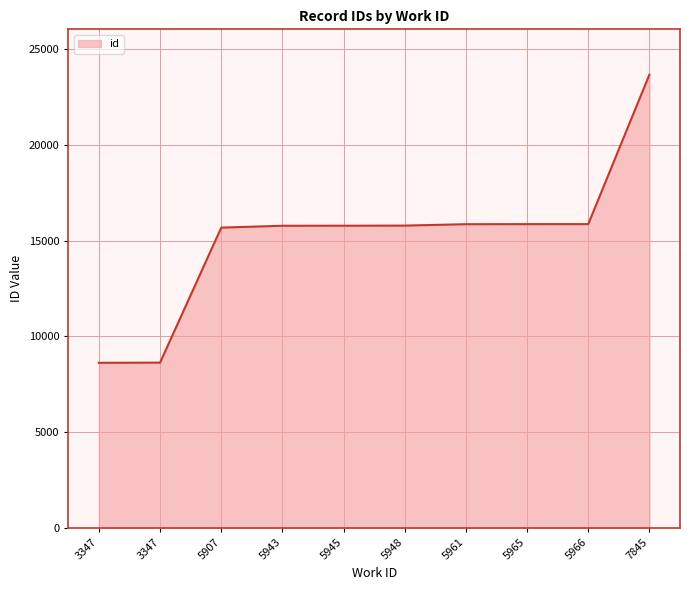

The value at 5961 is 8402. True or false?

False